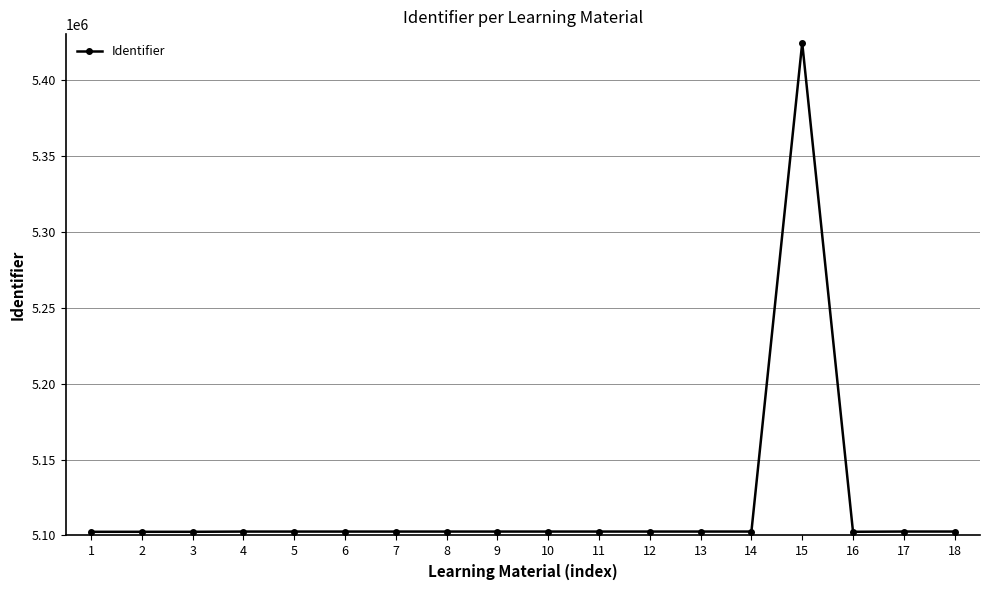

How many data points are less than 5102583?

9